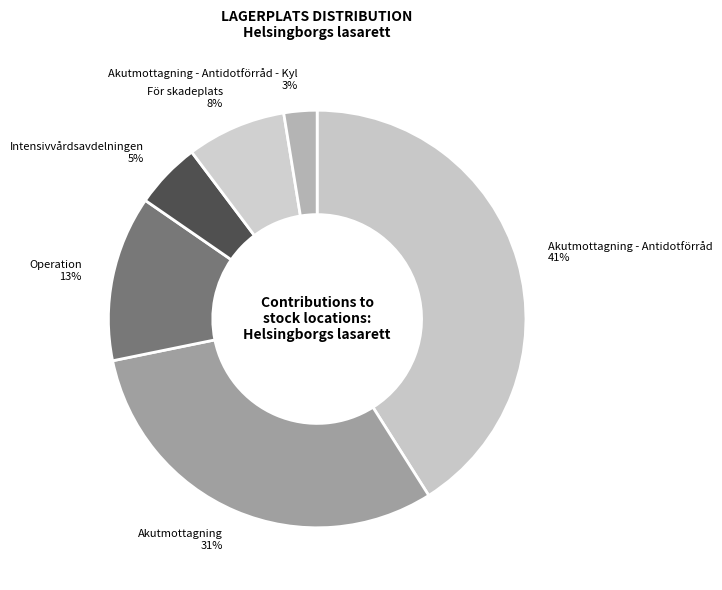

To the nearest percent, what is the difference between the largest and smallest slice percentages?

38%